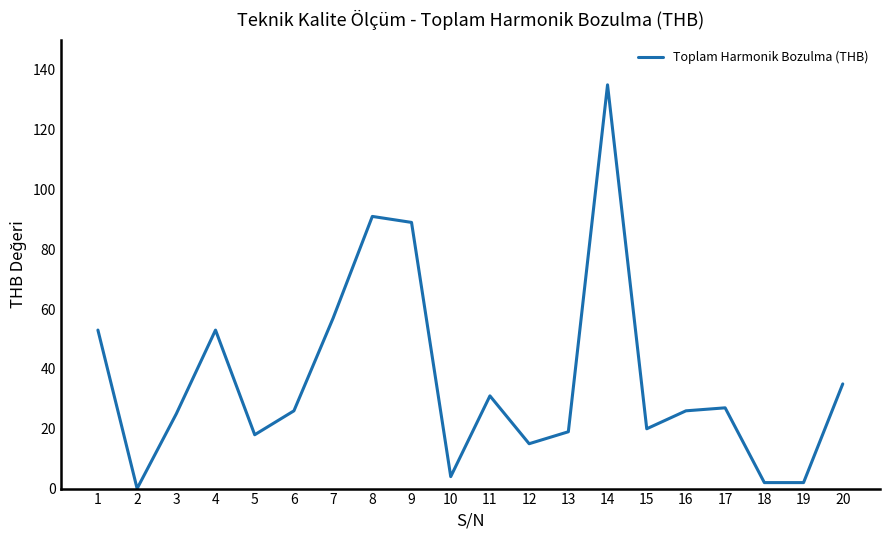

At which label does the data first exceed 26?

1